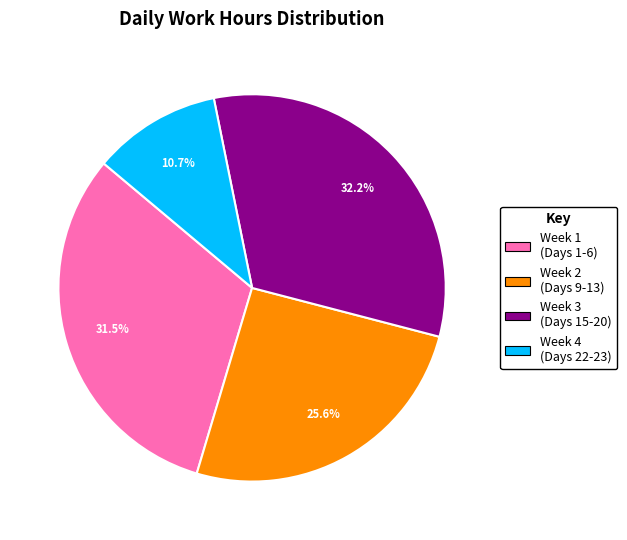

How much of the chart is everything except Week 2 (Days 9-13)?

74.4%